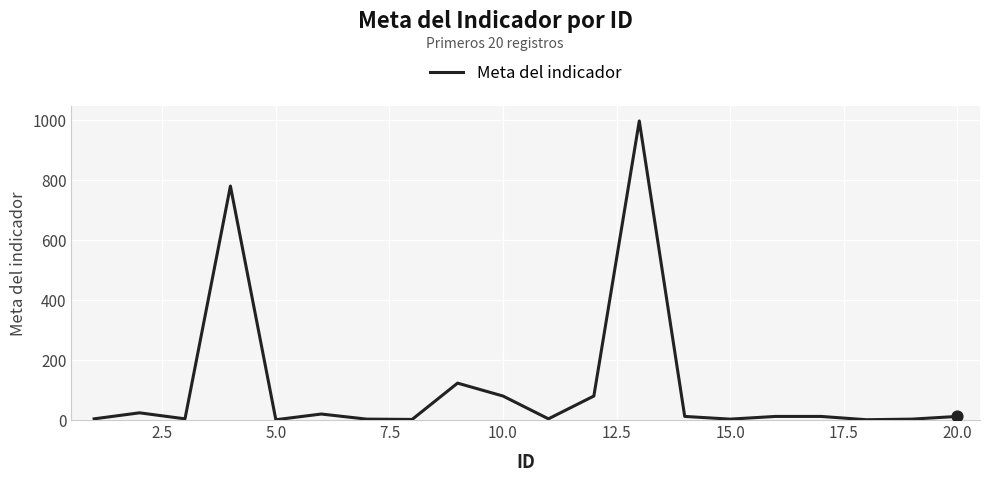

What is the maximum value shown in the chart?

997